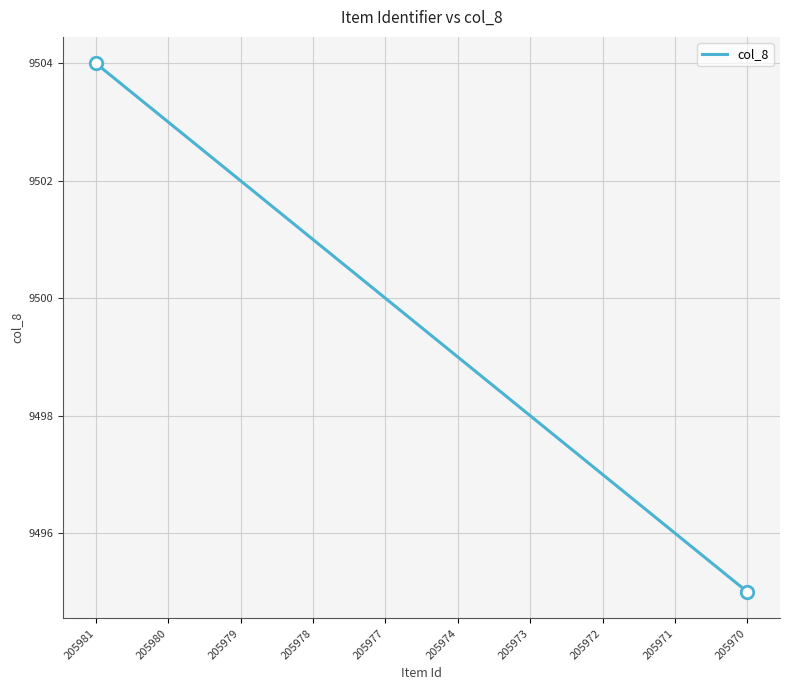

What is the difference between the second highest and minimum values?

8